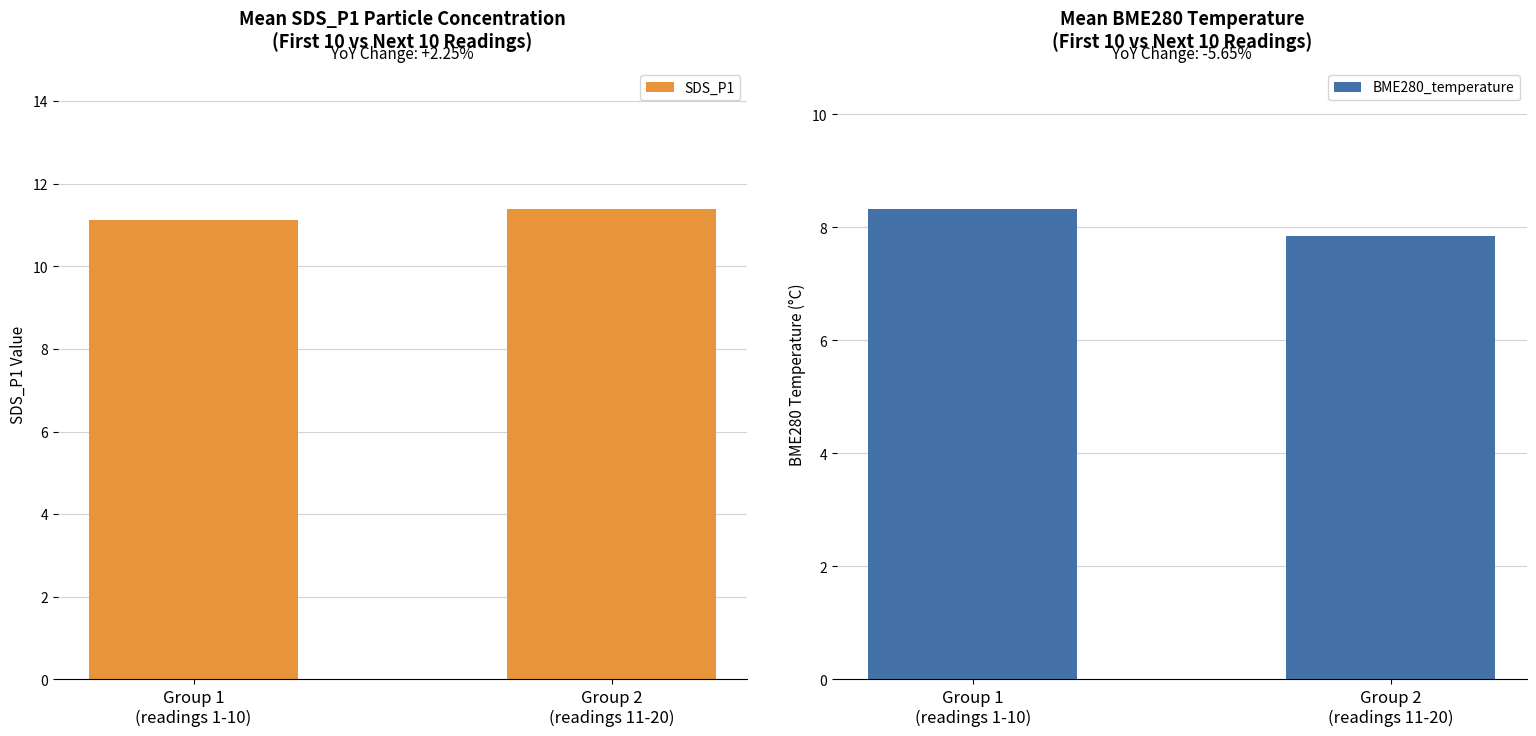

Between Group 1
(readings 1-10) and Group 2
(readings 11-20), which series saw the biggest shift?

BME280_temperature